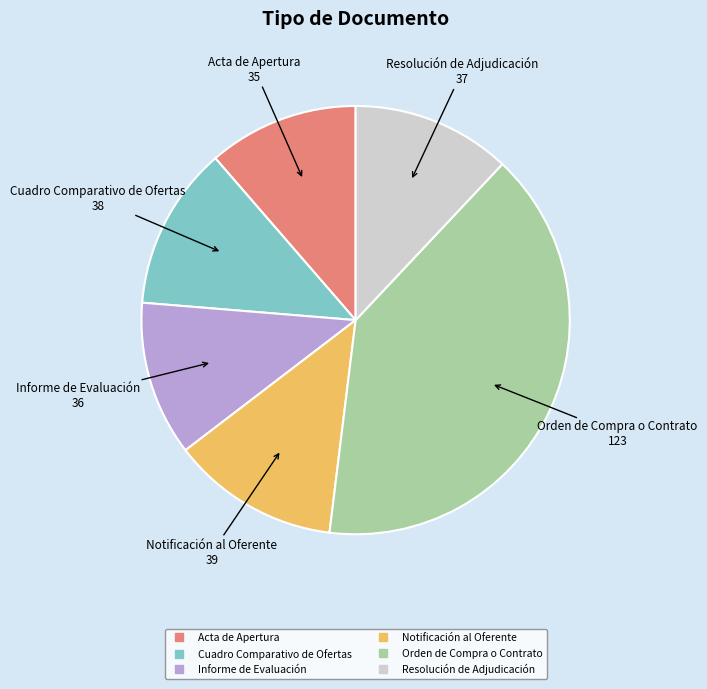

Which has a higher value, Resolución de Adjudicación or Notificación al Oferente?

Notificación al Oferente